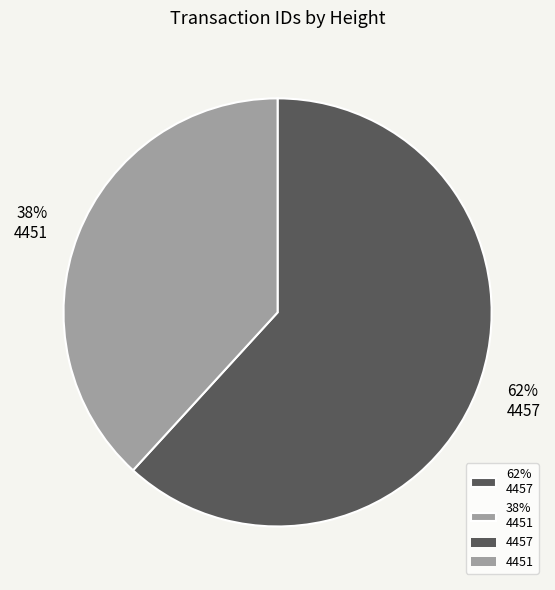

Do 62% 4457 and 38% 4451 together represent more than half of the pie?

Yes